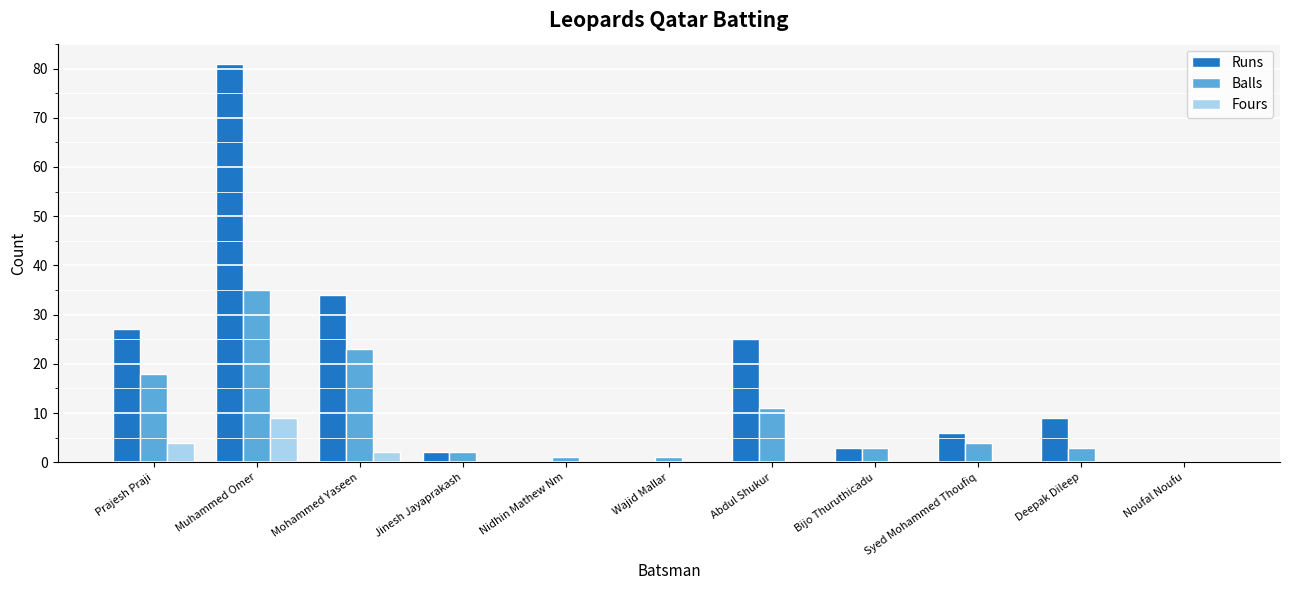

The value of Balls at Noufal Noufu is 0. True or false?

True